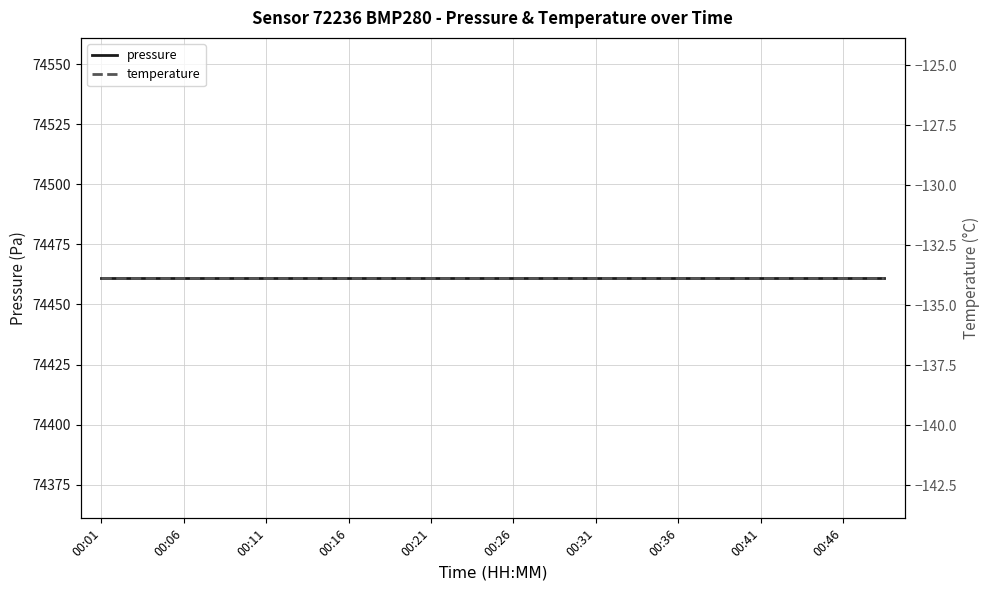

Is the value of pressure at 00:26 greater than the value of temperature at 19?

Yes